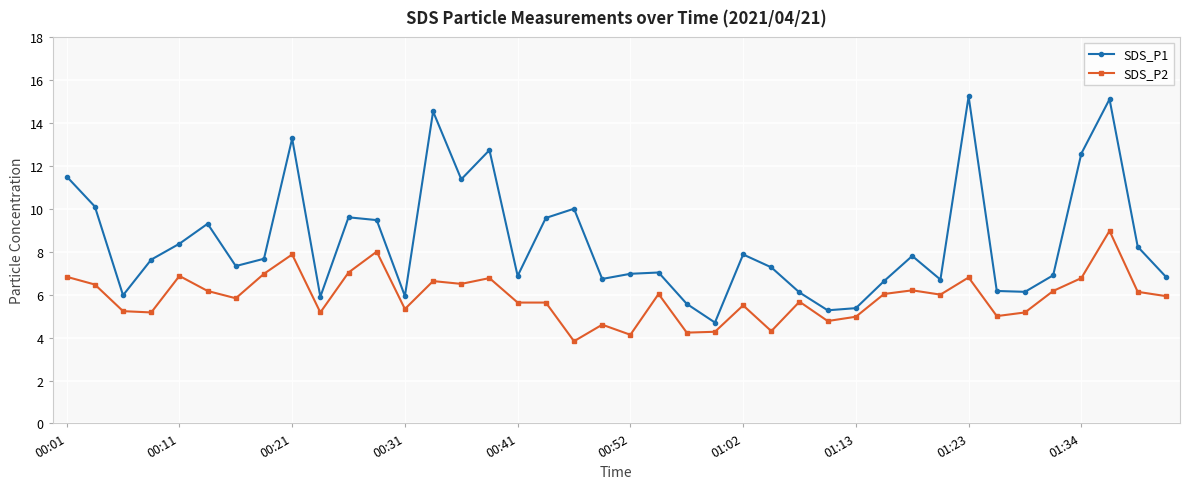

What is the value of the SDS_P2 point at the 5th from the left?

6.9